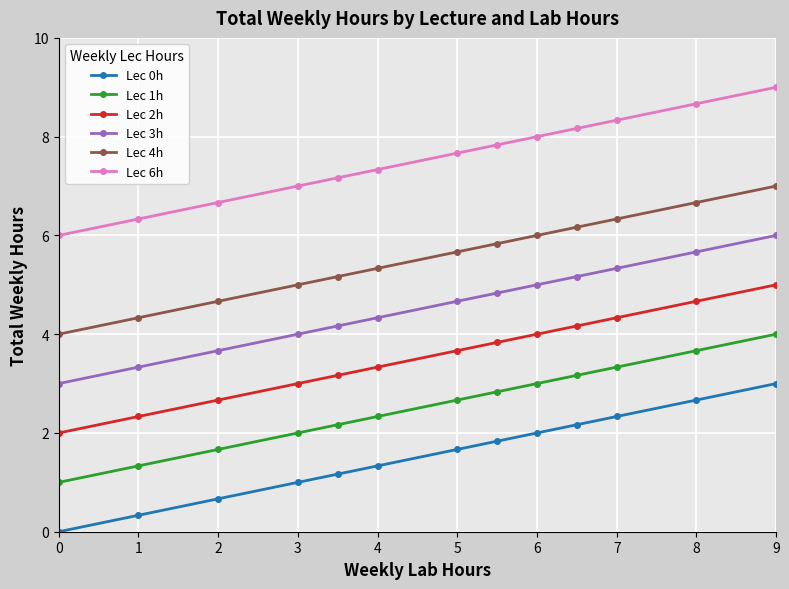

Reading left to right, transcribe all the data shown in this chart.

Lec 0h: 0.0	0.3	0.7	1.0	1.2	1.3	1.7	1.8	2.0	2.2	2.3	2.7	3.0
Lec 1h: 1.0	1.3	1.7	2.0	2.2	2.3	2.7	2.8	3.0	3.2	3.3	3.7	4.0
Lec 2h: 2.0	2.3	2.7	3.0	3.2	3.3	3.7	3.8	4.0	4.2	4.3	4.7	5.0
Lec 3h: 3.0	3.3	3.7	4.0	4.2	4.3	4.7	4.8	5.0	5.2	5.3	5.7	6.0
Lec 4h: 4.0	4.3	4.7	5.0	5.2	5.3	5.7	5.8	6.0	6.2	6.3	6.7	7.0
Lec 6h: 6.0	6.3	6.7	7.0	7.2	7.3	7.7	7.8	8.0	8.2	8.3	8.7	9.0